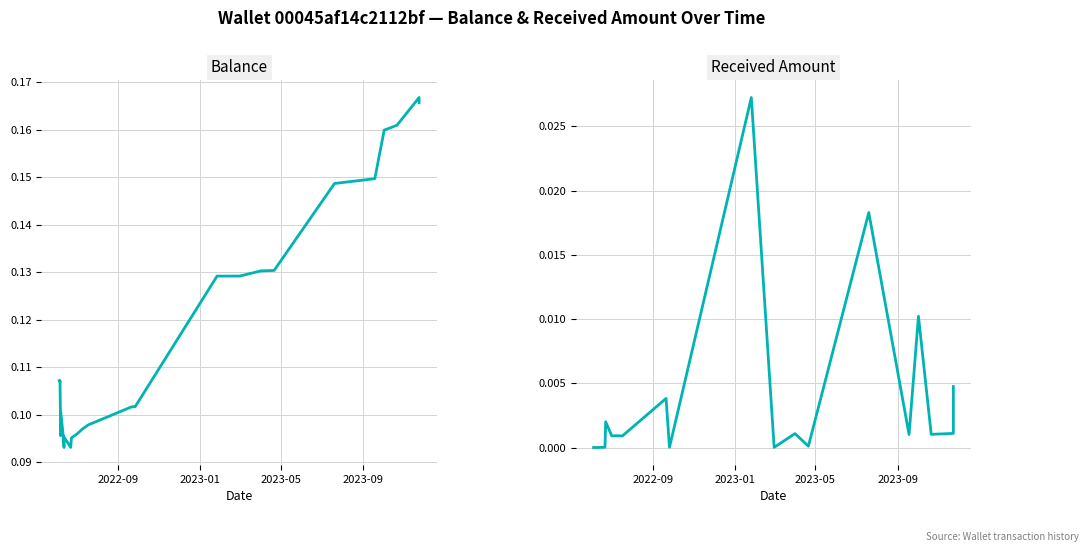

True or false: Received Amount and Balance cross at least once.

False